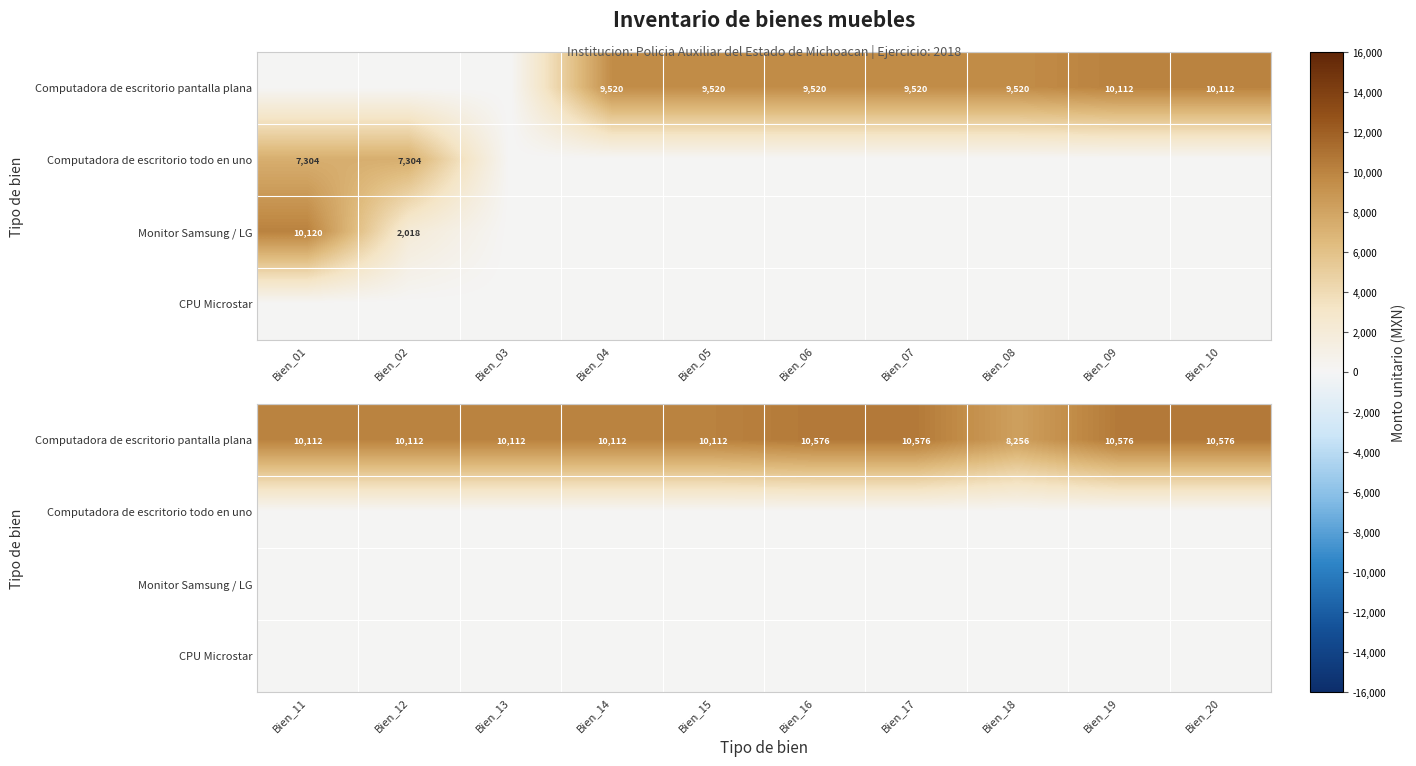

True or false: Computadora de escritorio todo en uno has a value of 0.0 at Bien_17.

True